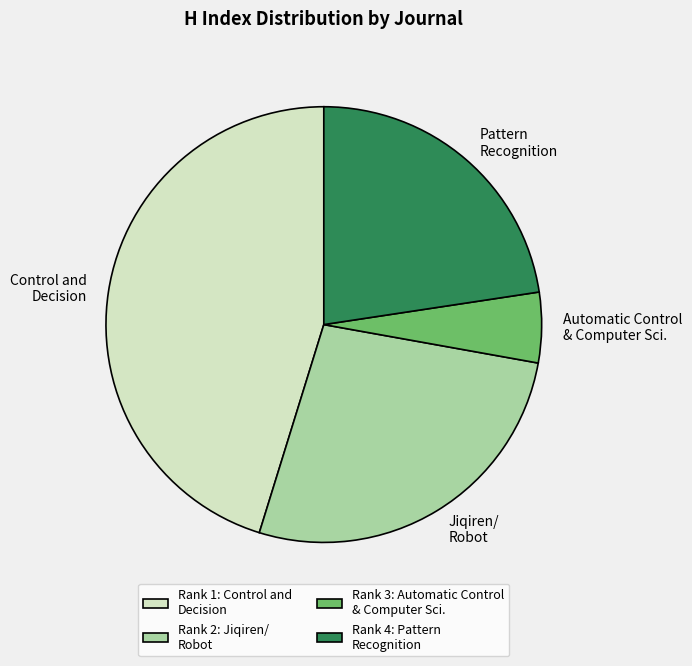

The Control and Decision slice represents 54% of the pie. True or false?

False